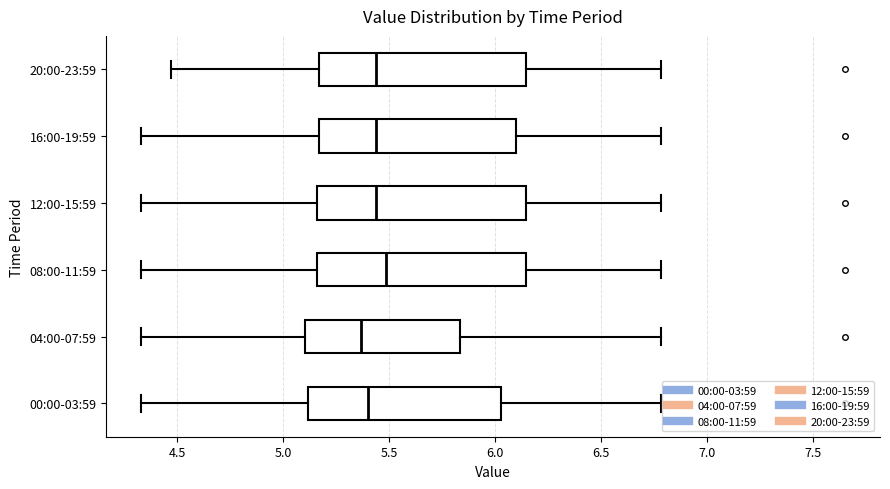

Reading bottom to top, read every box against the x-axis: the position of its median line, the range the box covers, and the ends of its whiskers. The values are not printed on the chart, so give them approximately, as read against the axis.

00:00-03:59: median 5.40, box 5.10 to 6.05, whiskers 4.35 to 6.80
04:00-07:59: median 5.35, box 5.10 to 5.85, whiskers 4.35 to 6.80
08:00-11:59: median 5.50, box 5.15 to 6.15, whiskers 4.35 to 6.80
12:00-15:59: median 5.45, box 5.15 to 6.15, whiskers 4.35 to 6.80
16:00-19:59: median 5.45, box 5.15 to 6.10, whiskers 4.35 to 6.80
20:00-23:59: median 5.45, box 5.15 to 6.15, whiskers 4.45 to 6.80